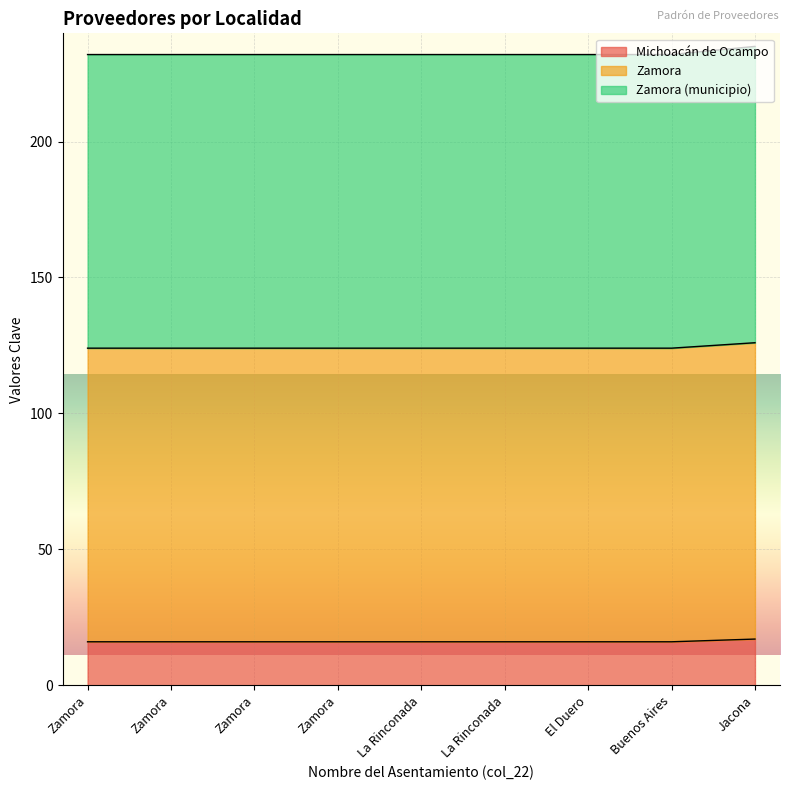

Rank the series by their average value, from lowest to highest.

Michoacán de Ocampo, Zamora, Zamora (municipio)